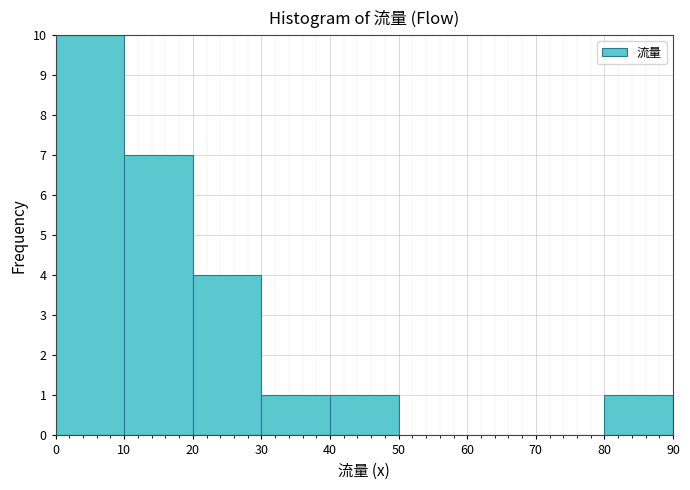

Over which range of the x-axis is the bar tallest?

0 to 10